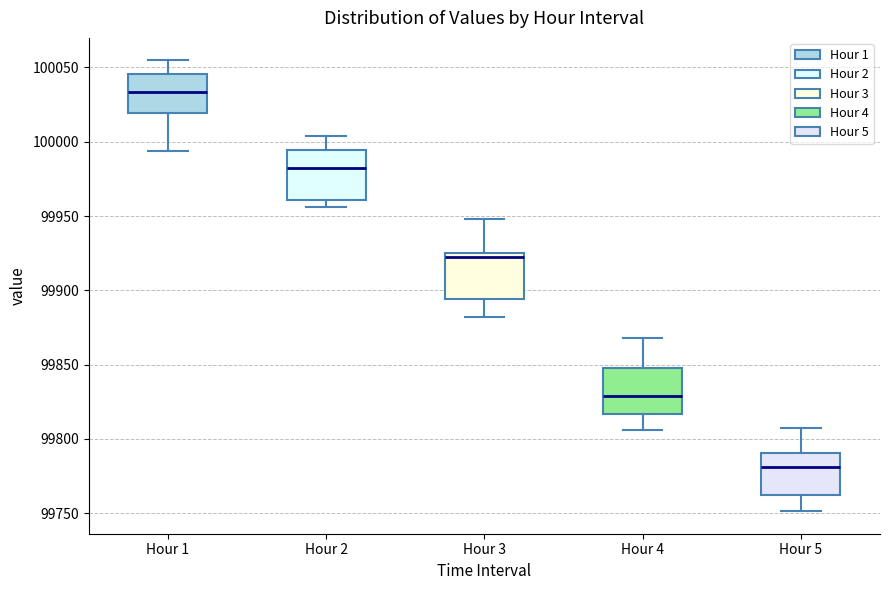

Which box has the lowest median line?

Hour 5